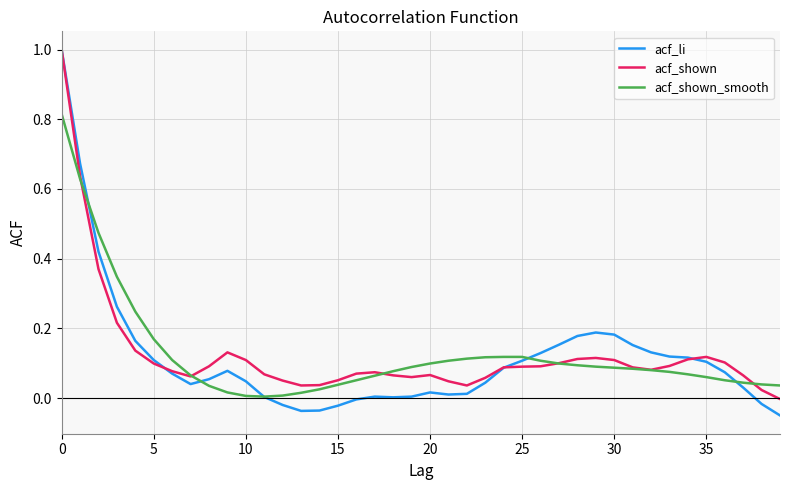

Which series has the largest range (max minus min)?

acf_li